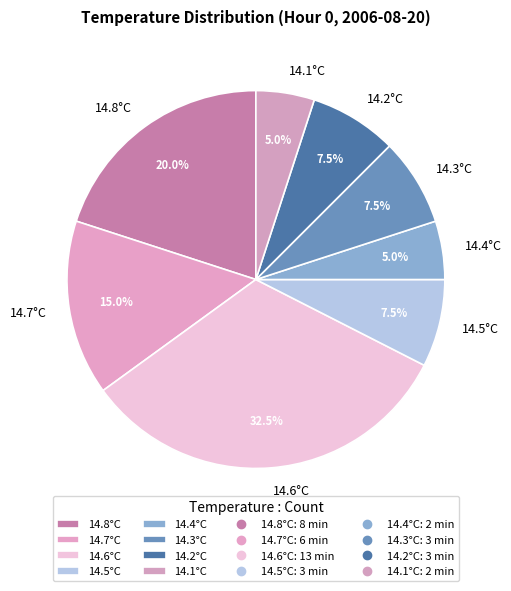

Which slice is the largest?

14.6°C